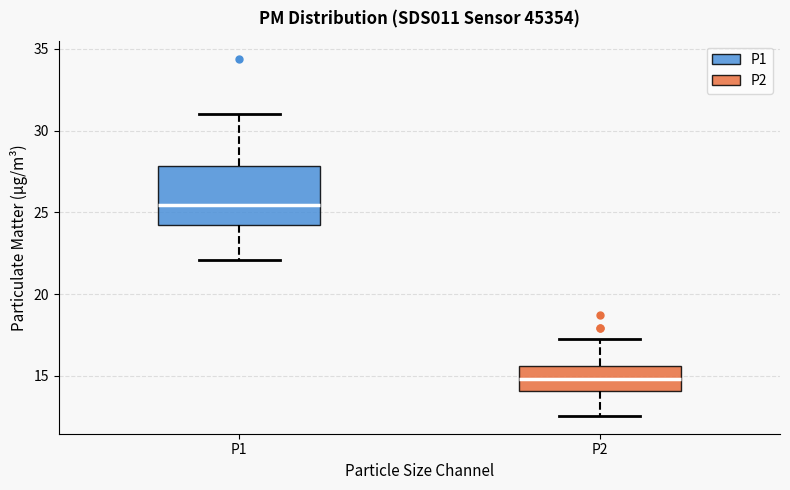

Where does the median line of the box for P1 sit on the y-axis? The values are not printed on the chart, so give them approximately, as read against the axis.

25.5